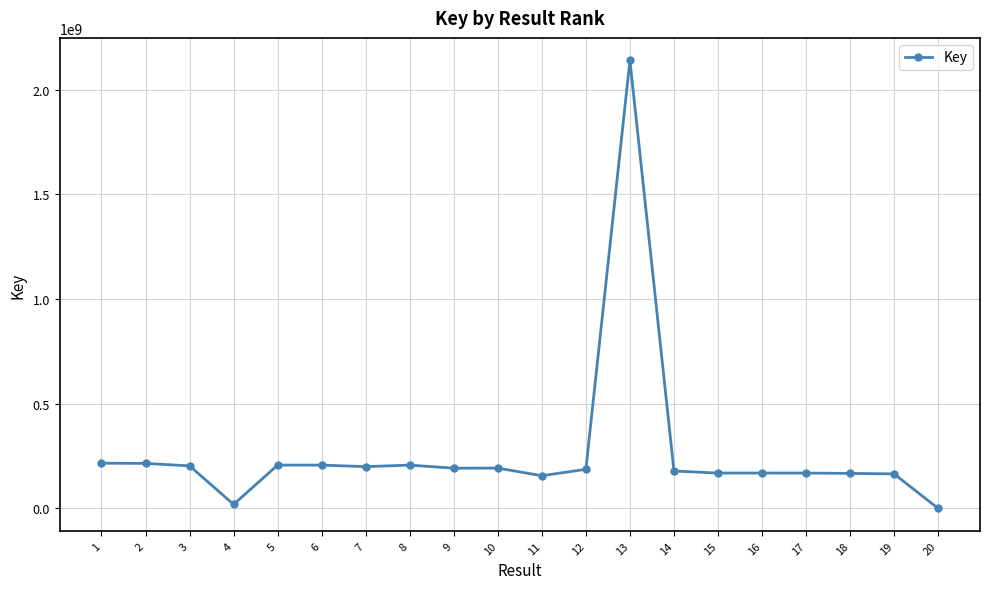

Which category has the highest value across all series?

13